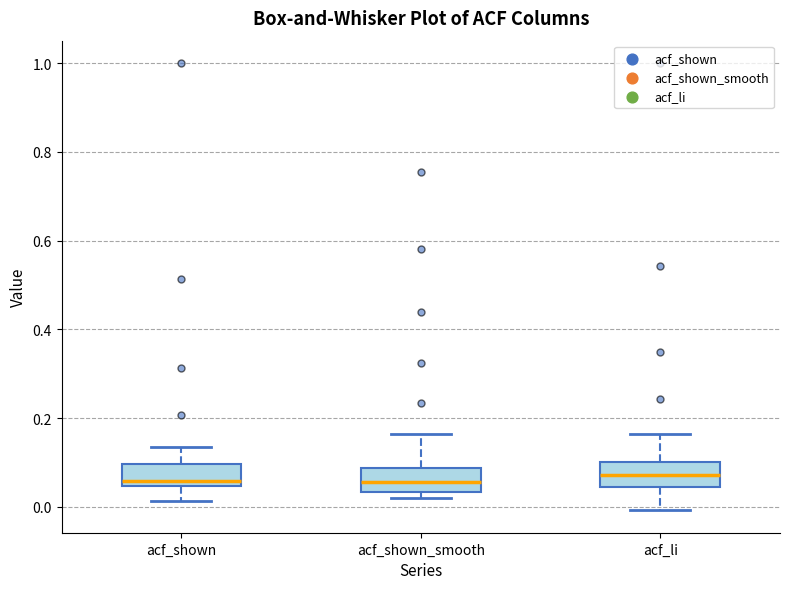

Where does the median line of the box for acf_shown sit on the y-axis? The values are not printed on the chart, so give them approximately, as read against the axis.

0.06